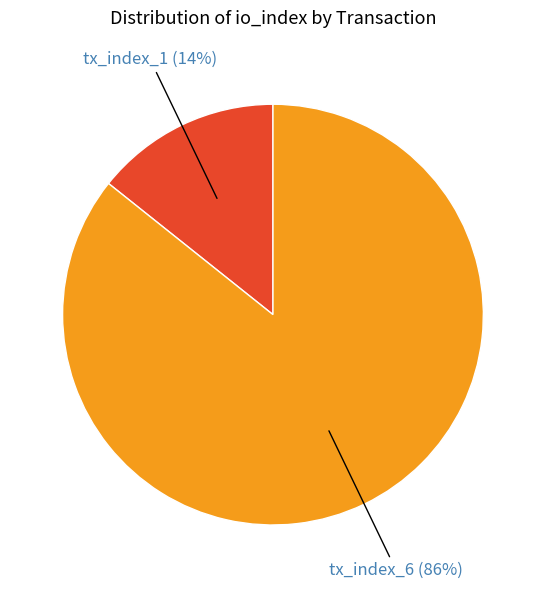

Do tx_index_1 and tx_index_6 together represent more than half of the pie?

Yes